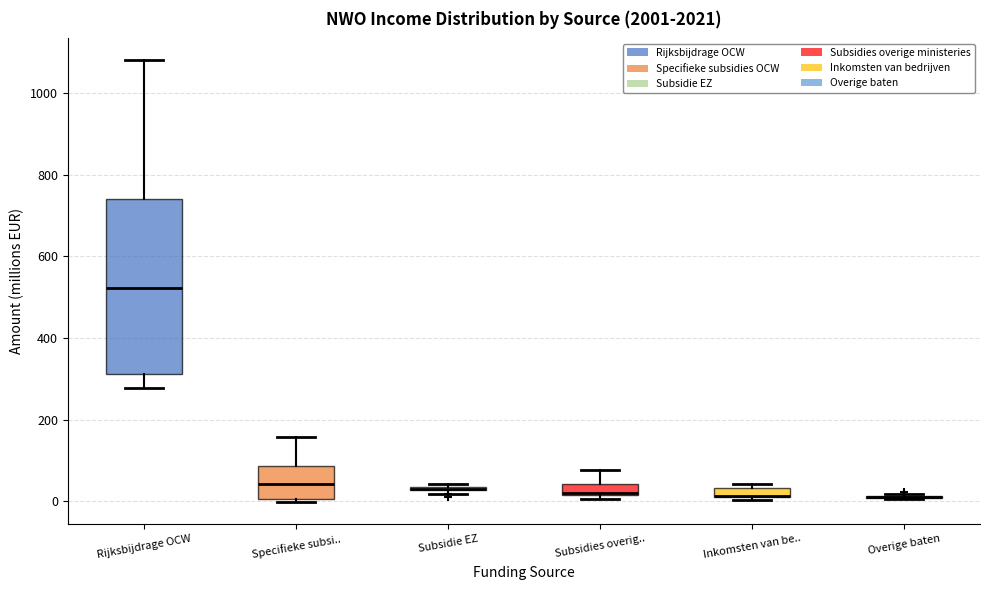

Comparing the boxes themselves (not the whiskers), which one is the tallest?

Rijksbijdrage OCW